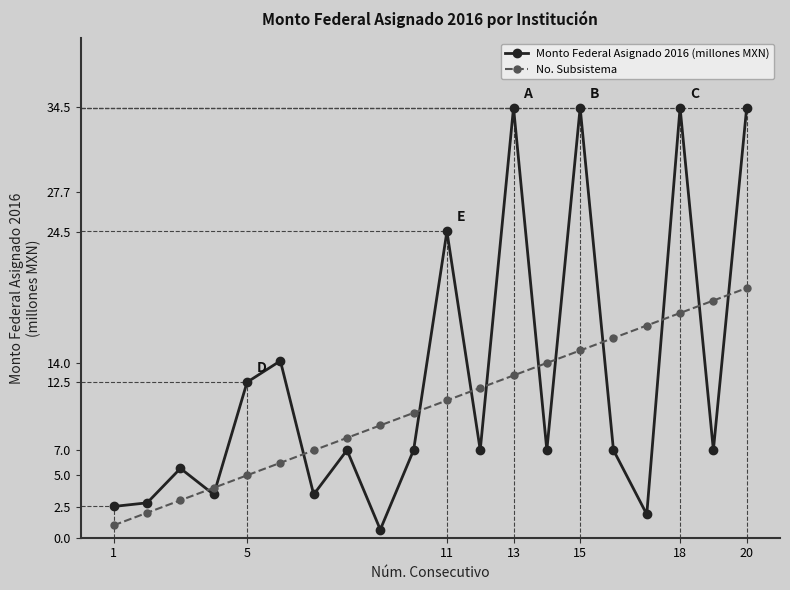

How many lines are shown in the chart?

2